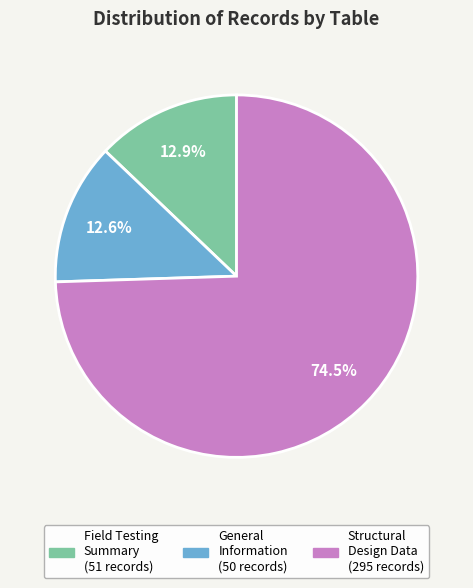

Is there a majority slice in this chart?

Yes